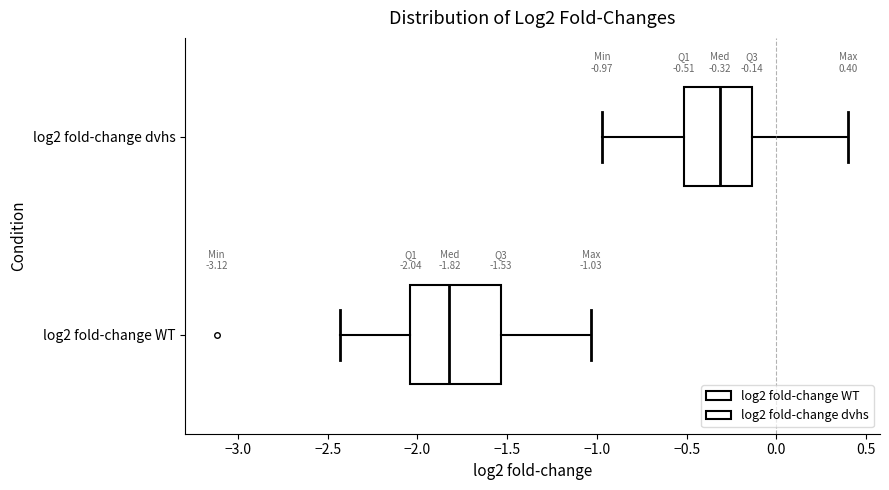

Which box's median line is the furthest to the right?

log2 fold-change dvhs